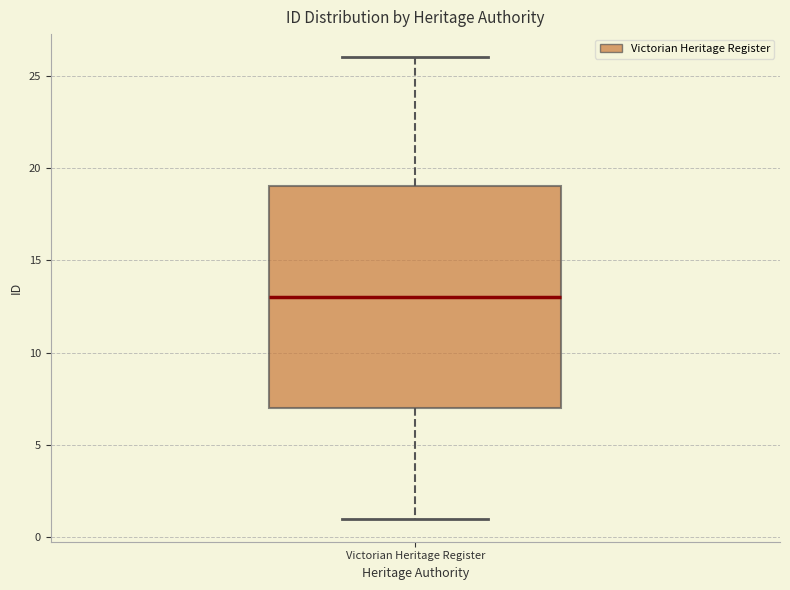

Where does the median line of the box for Victorian Heritage Register sit on the y-axis? The values are not printed on the chart, so give them approximately, as read against the axis.

13